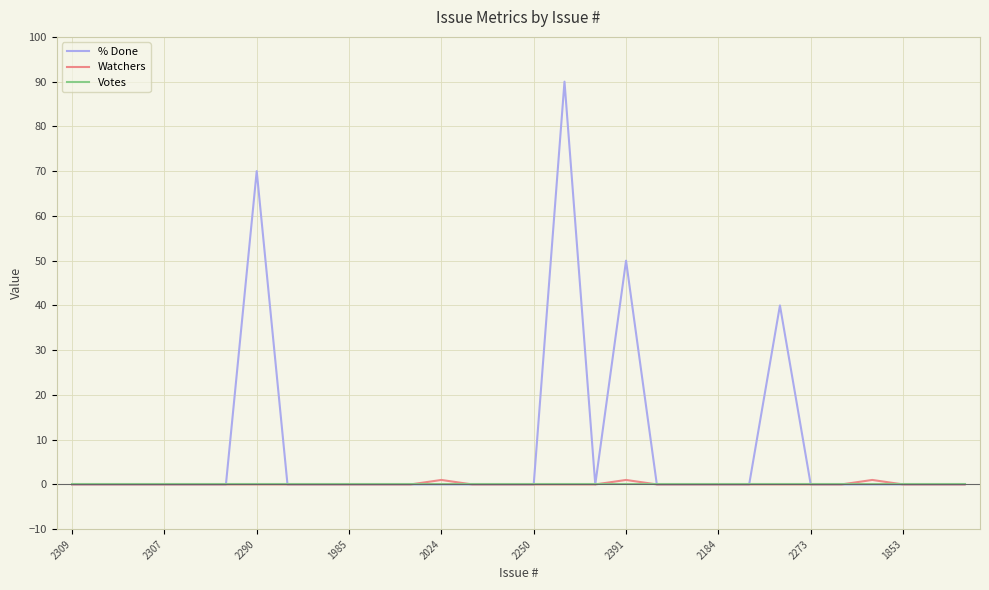

Which series has the largest total across all categories?

% Done